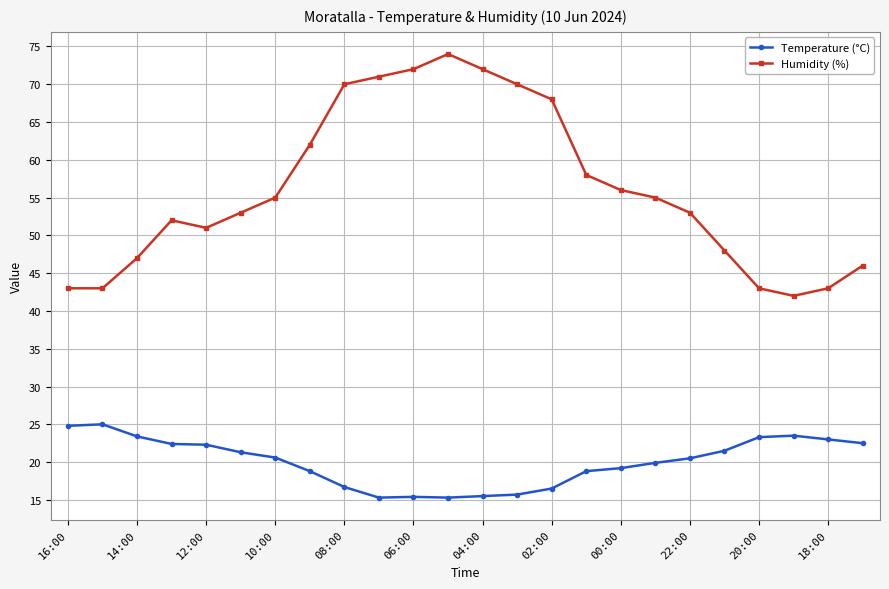

What is the maximum value shown in the chart?

74.0